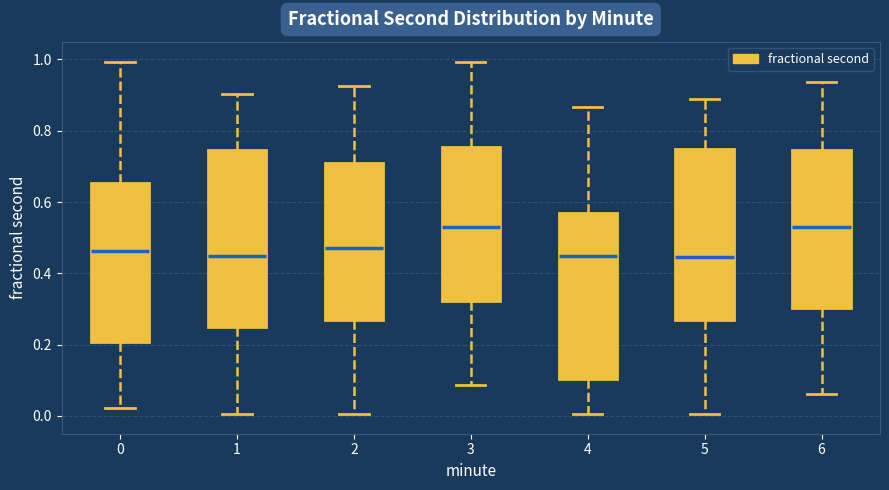

Reading left to right, transcribe this box plot: for each box, give where its median line is, the range the box spans, and where its two whiskers end, as read against the y-axis. The values are not printed on the chart, so give them approximately, as read against the axis.

0: median 0.46, box 0.20 to 0.66, whiskers 0.02 to 1.00
1: median 0.44, box 0.24 to 0.74, whiskers 0.00 to 0.90
2: median 0.48, box 0.26 to 0.70, whiskers 0.00 to 0.92
3: median 0.52, box 0.32 to 0.76, whiskers 0.08 to 1.00
4: median 0.44, box 0.10 to 0.56, whiskers 0.00 to 0.86
5: median 0.44, box 0.26 to 0.74, whiskers 0.00 to 0.88
6: median 0.52, box 0.30 to 0.74, whiskers 0.06 to 0.94